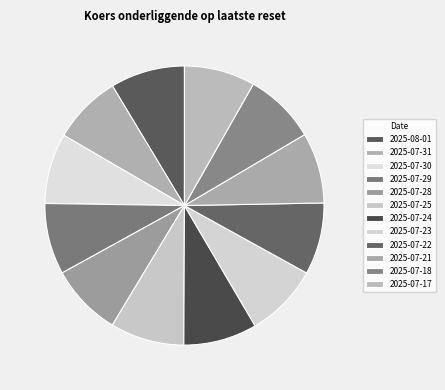

Which has a higher value, 2025-07-17 or 2025-08-01?

2025-08-01